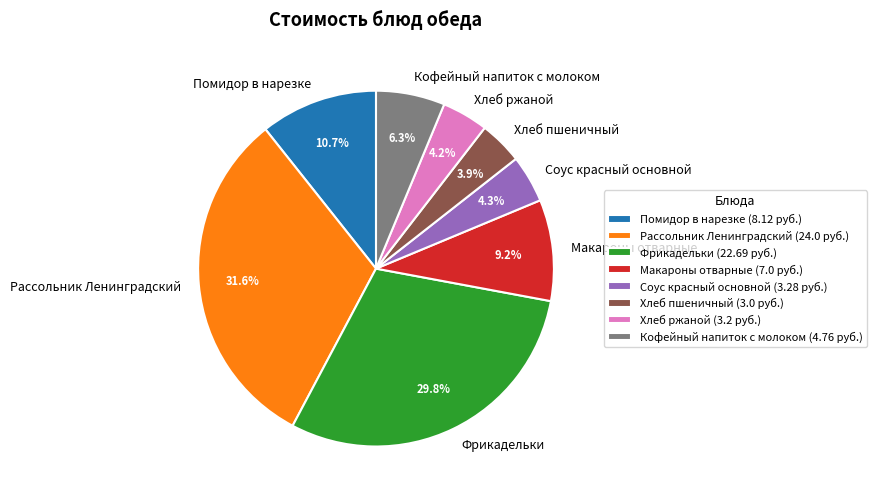

The Помидор в нарезке slice represents 11% of the pie. True or false?

True